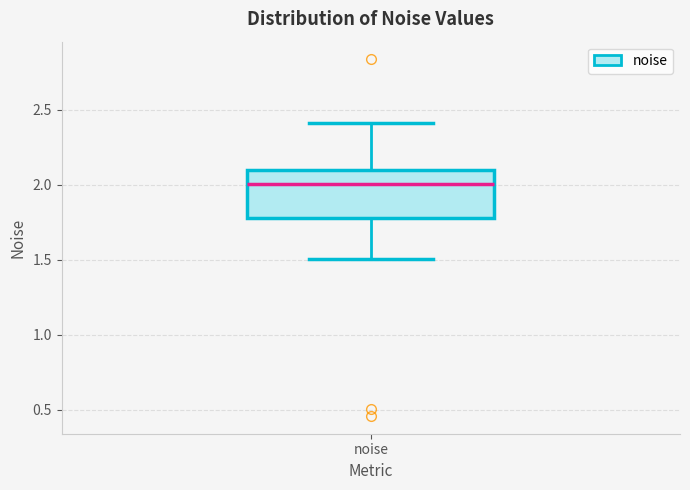

Where is the lower edge of the box for noise on the y-axis? The values are not printed on the chart, so give them approximately, as read against the axis.

1.8